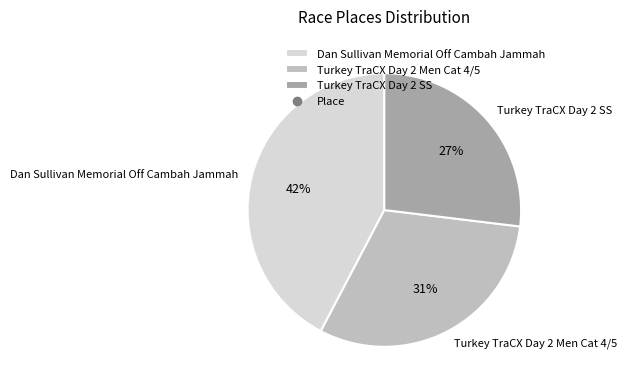

To the nearest percent, what portion does Turkey TraCX Day 2 Men Cat 4/5 represent?

31%